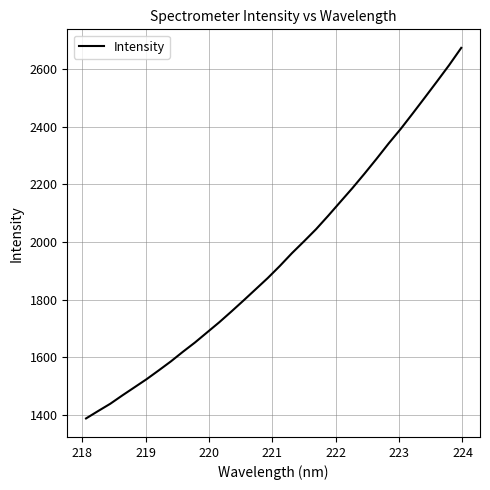

What is the greatest value displayed?

2674.4